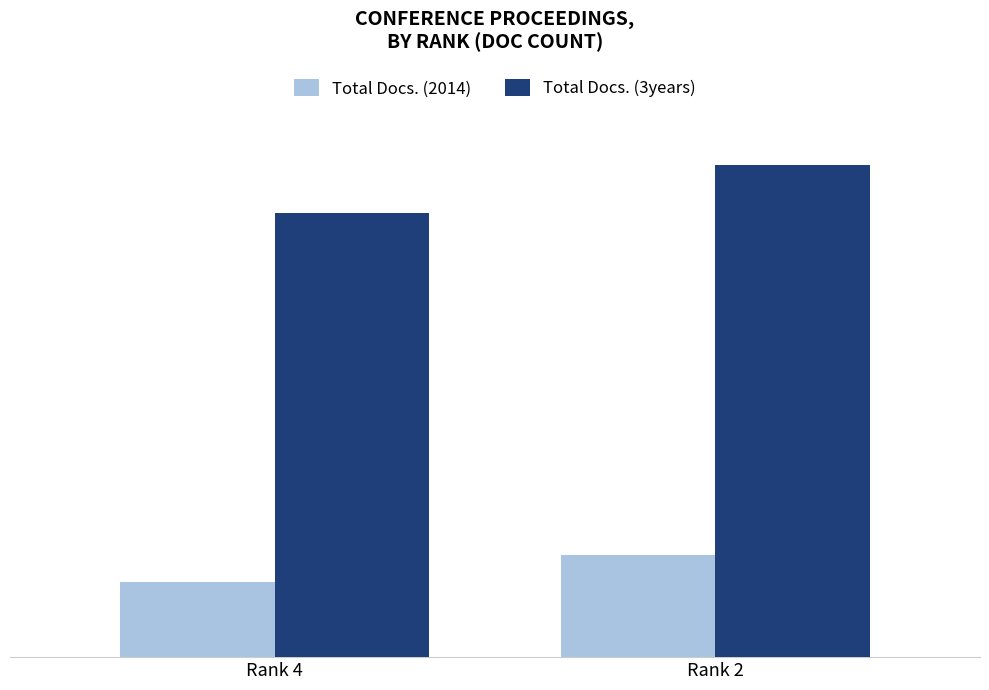

Rank the series by their maximum value, from lowest to highest.

Total Docs. (2014), Total Docs. (3years)